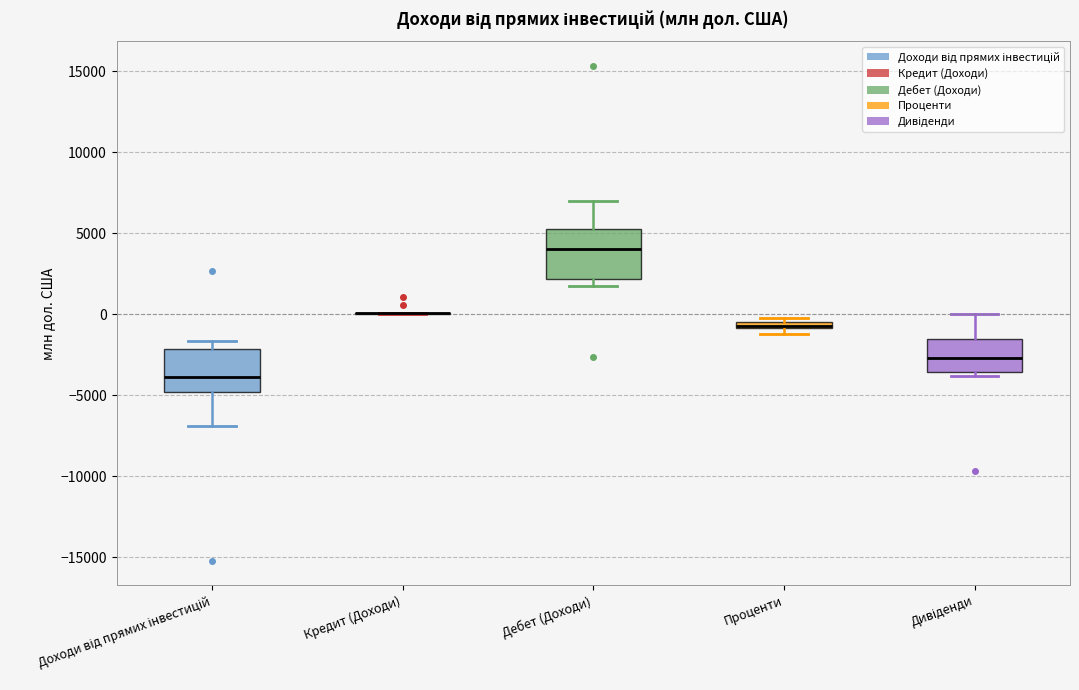

Where is the lower edge of the box for Проценти on the y-axis? The values are not printed on the chart, so give them approximately, as read against the axis.

-1000